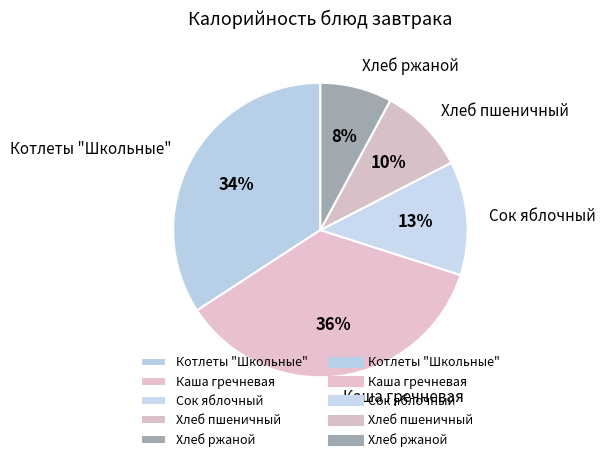

Count the number of slices in the pie.

5